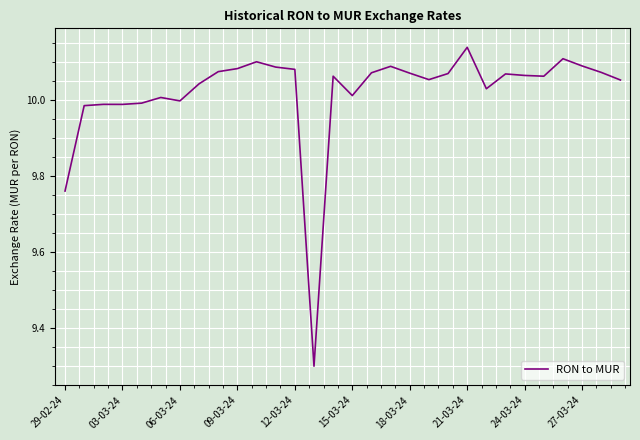

What is the difference between the maximum and minimum values?

0.8